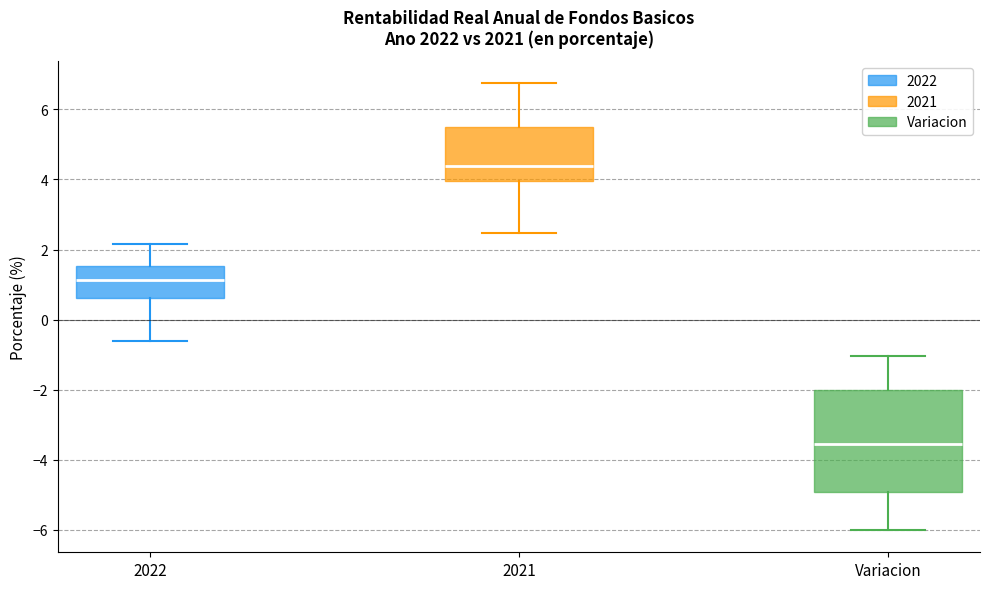

Where does the upper whisker of the box for 2022 end on the y-axis? The values are not printed on the chart, so give them approximately, as read against the axis.

2.2